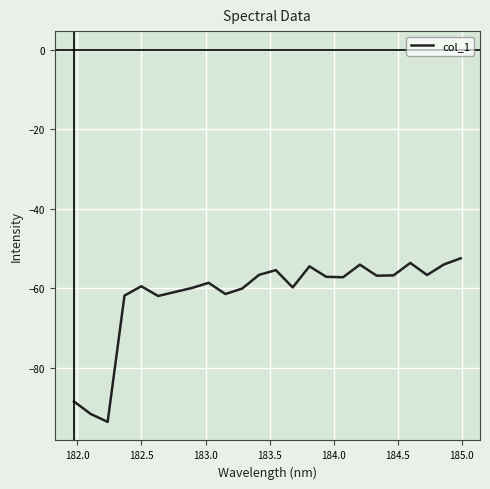

What is the smallest value displayed?

-93.5